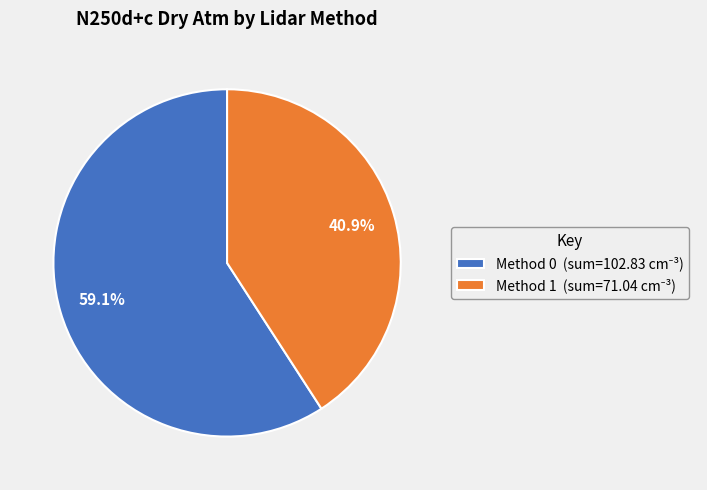

How many segments does this pie chart have?

2